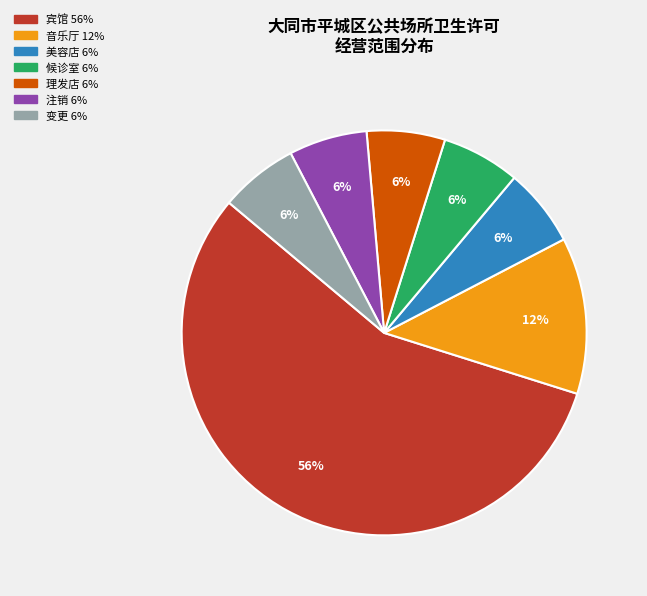

How many segments does this pie chart have?

7